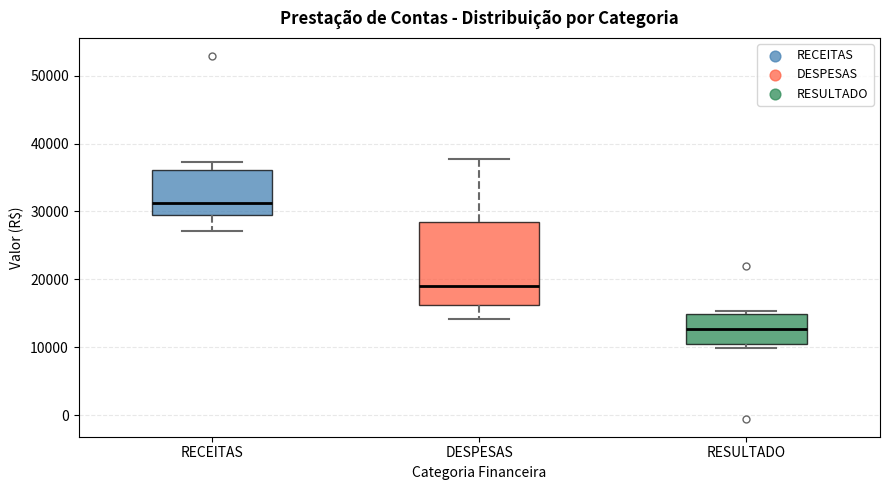

Reading left to right, transcribe this box plot: for each box, give where its median line is, the range the box spans, and where its two whiskers end, as read against the y-axis. The values are not printed on the chart, so give them approximately, as read against the axis.

RECEITAS: median 31000, box 29000 to 36000, whiskers 27000 to 37000
DESPESAS: median 19000, box 16000 to 28000, whiskers 14000 to 38000
RESULTADO: median 13000, box 10000 to 15000, whiskers 10000 (just below the box's lower edge) to 15000 (just above the box's upper edge)